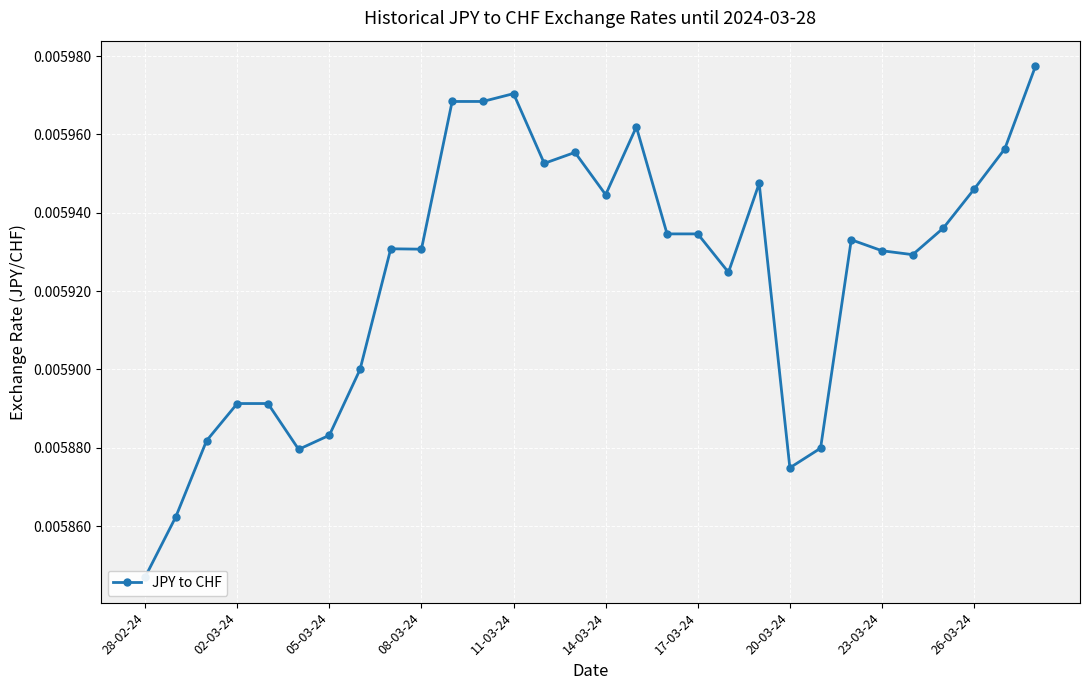

How many values are between 0 and 1?

30